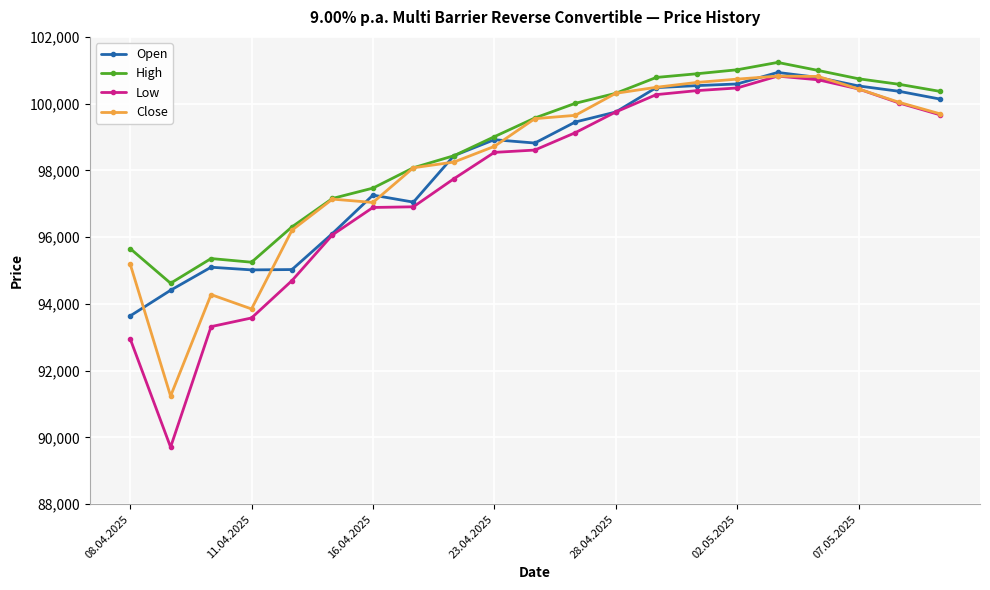

What is the value of the Close point at the 14th from the left?

100490